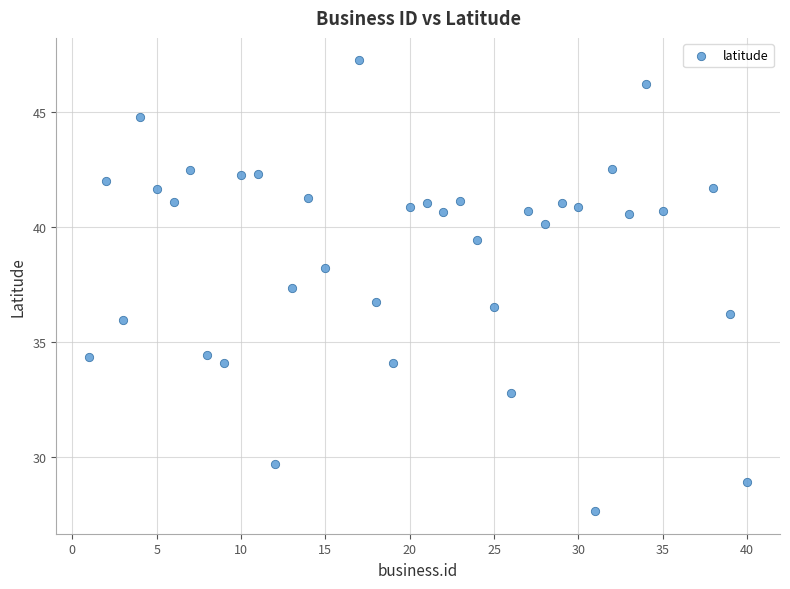

What is the range of Y values (max minus min)?

19.6